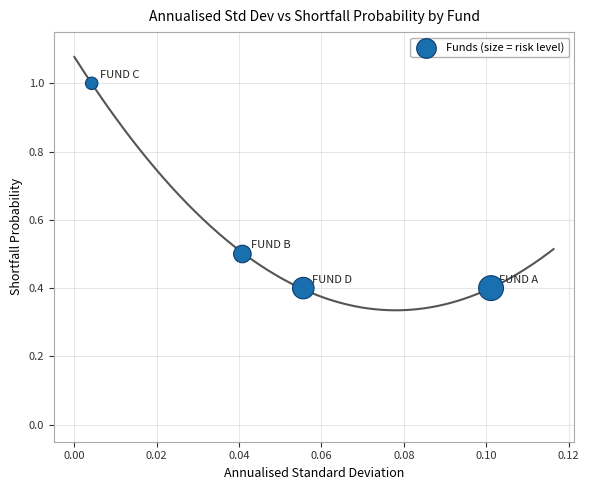

What is the average Y value?

0.6